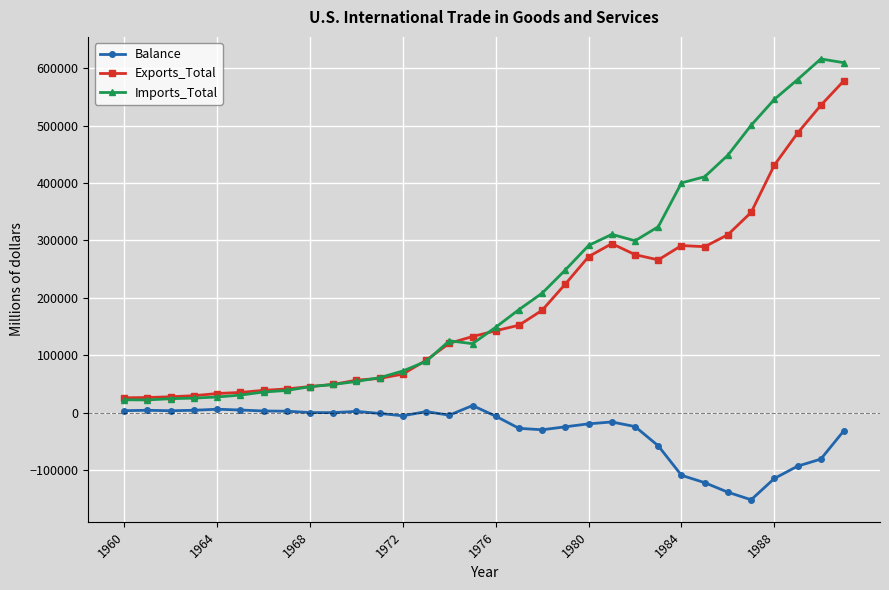

Which series has the widest spread of values?

Imports_Total